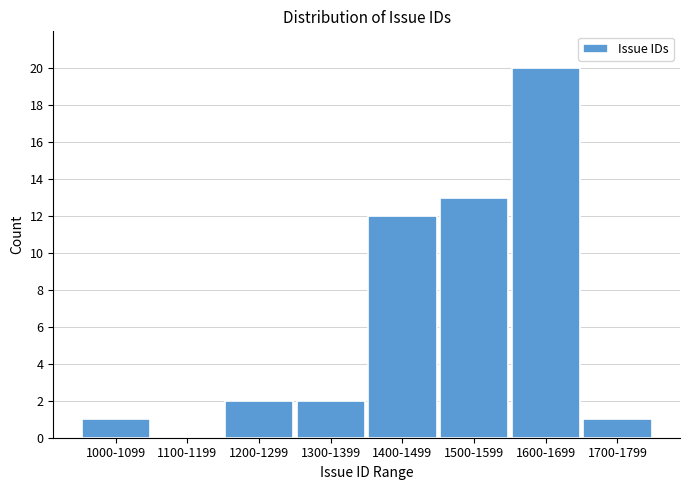

Reading left to right, transcribe all the data shown in this chart.

1000-1099=1	1100-1199=0	1200-1299=2	1300-1399=2	1400-1499=12	1500-1599=13	1600-1699=20	1700-1799=1